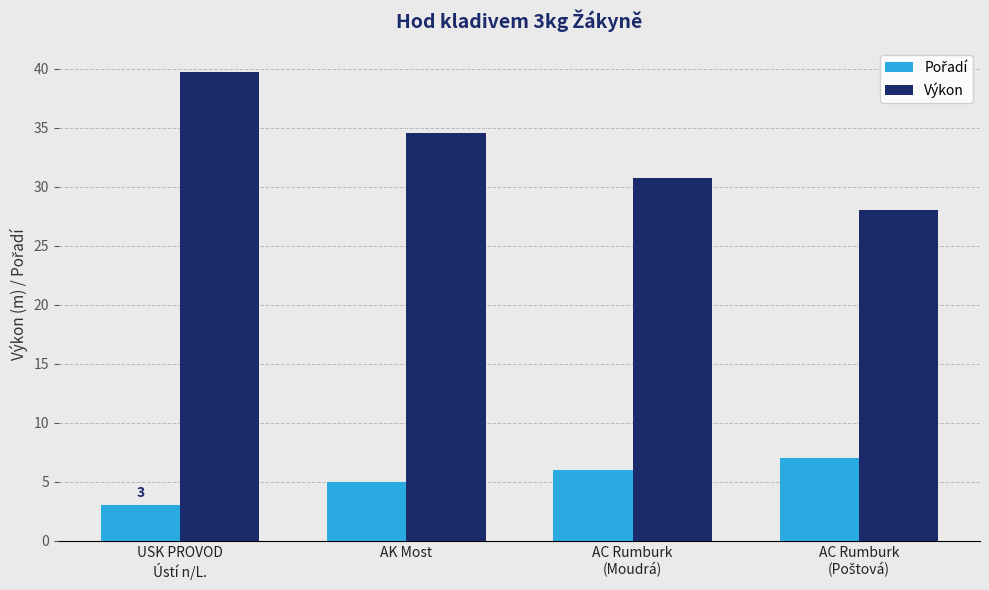

Where is Výkon nearest to the value 33?

AK Most